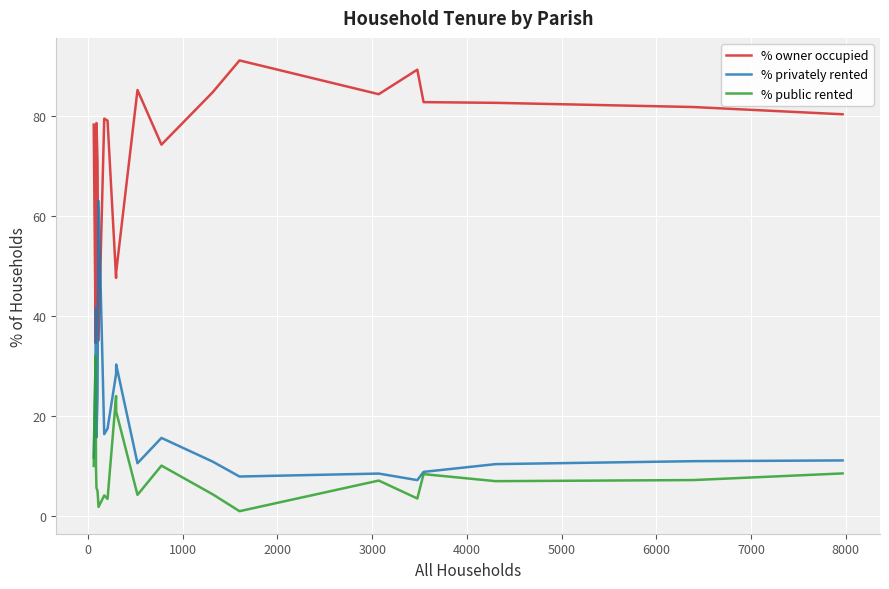

What is the maximum value shown in the chart?

91.2